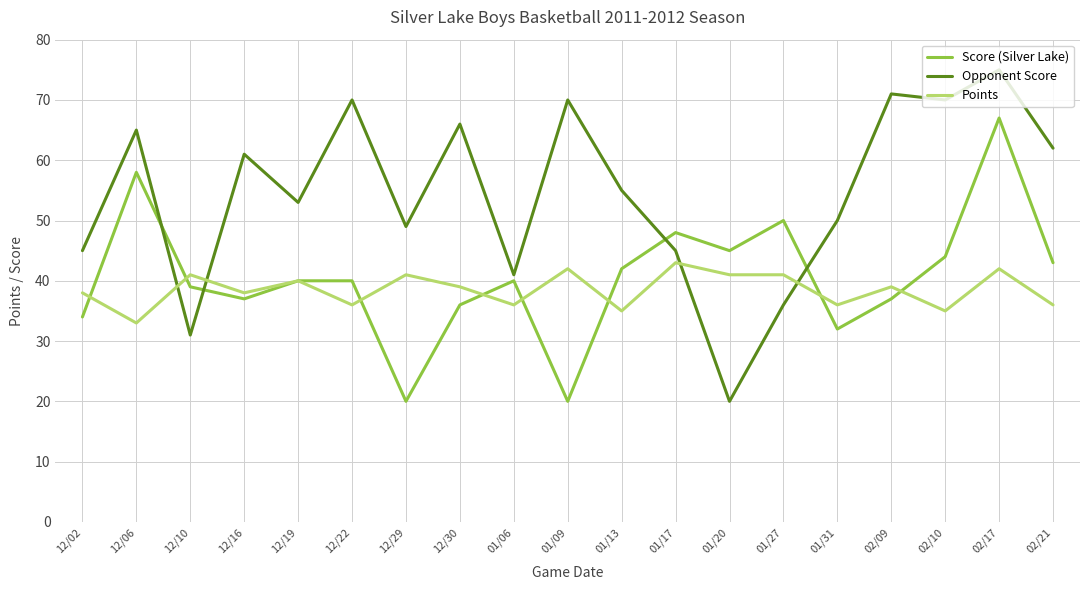

How many intersections are there between Opponent Score and Points?

4